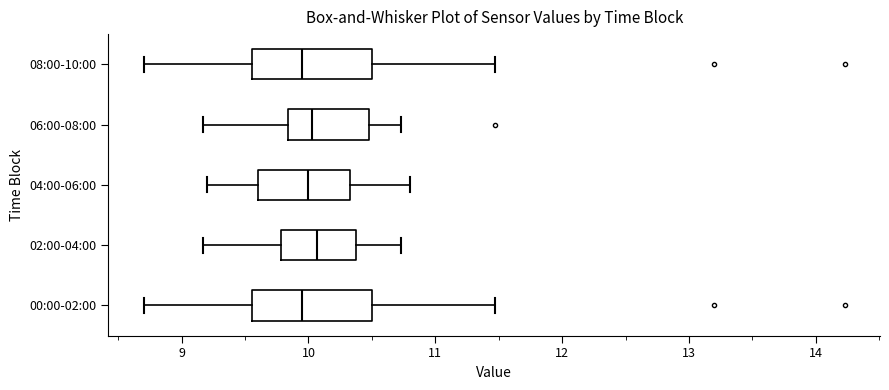

Reading bottom to top, read every box against the x-axis: the position of its median line, the range the box covers, and the ends of its whiskers. The values are not printed on the chart, so give them approximately, as read against the axis.

00:00-02:00: median 10.0, box 9.6 to 10.5, whiskers 8.7 to 11.5
02:00-04:00: median 10.1, box 9.8 to 10.4, whiskers 9.2 to 10.7
04:00-06:00: median 10.0, box 9.6 to 10.3, whiskers 9.2 to 10.8
06:00-08:00: median 10.0, box 9.8 to 10.5, whiskers 9.2 to 10.7
08:00-10:00: median 10.0, box 9.6 to 10.5, whiskers 8.7 to 11.5